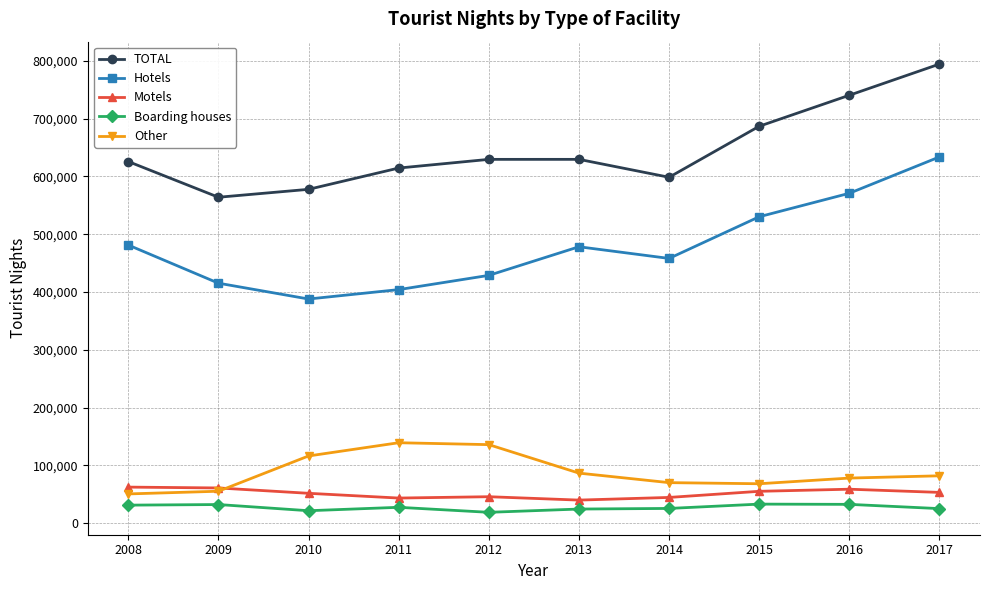

What value does the TOTAL series have at 2013, to the nearest 50?

629650